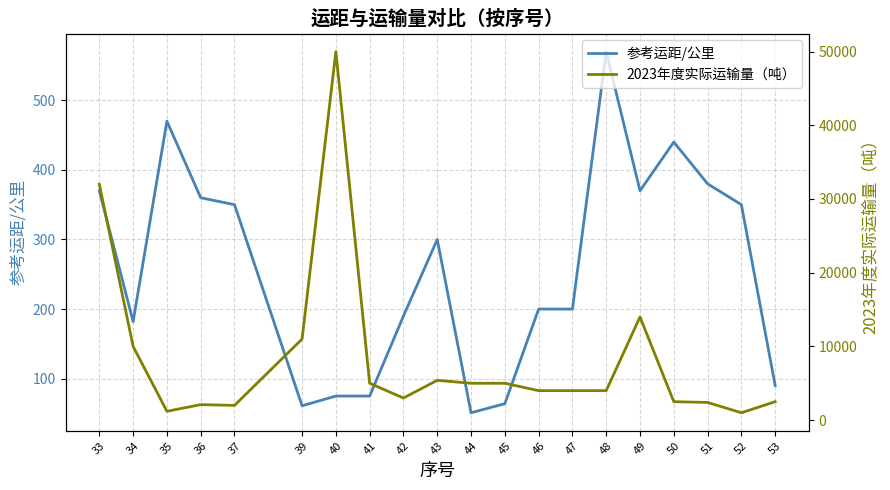

Reading left to right, extract all data points from this chart.

参考运距/公里: 370	182	470	360	350	61	75	75	190	300	51	64	200	200	570	370	440	380	350	90
2023年度实际运输量（吨）: 32000	10000	1200	2100	2000	11000	50000	5000	3000	5400	5000	5000	4000	4000	4000	14000	2500	2400	1000	2500